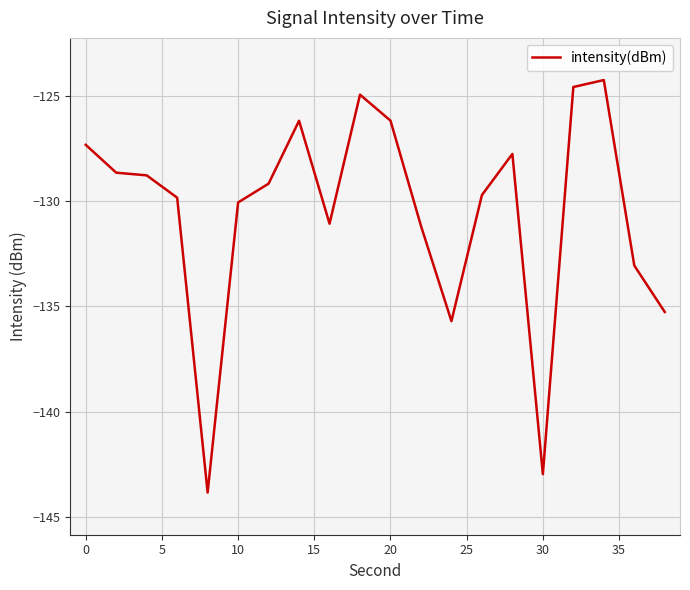

What is the smallest value displayed?

-143.8